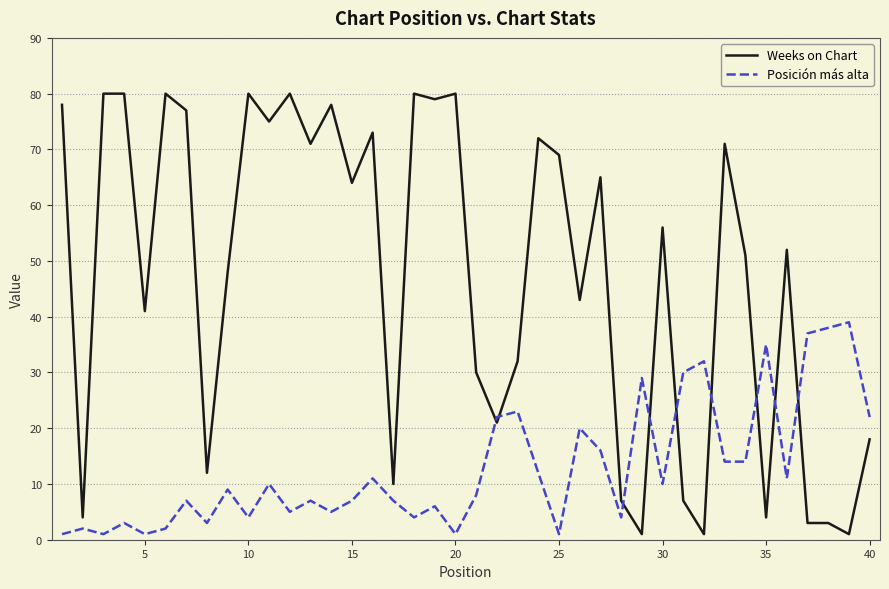

What is the greatest value displayed?

80